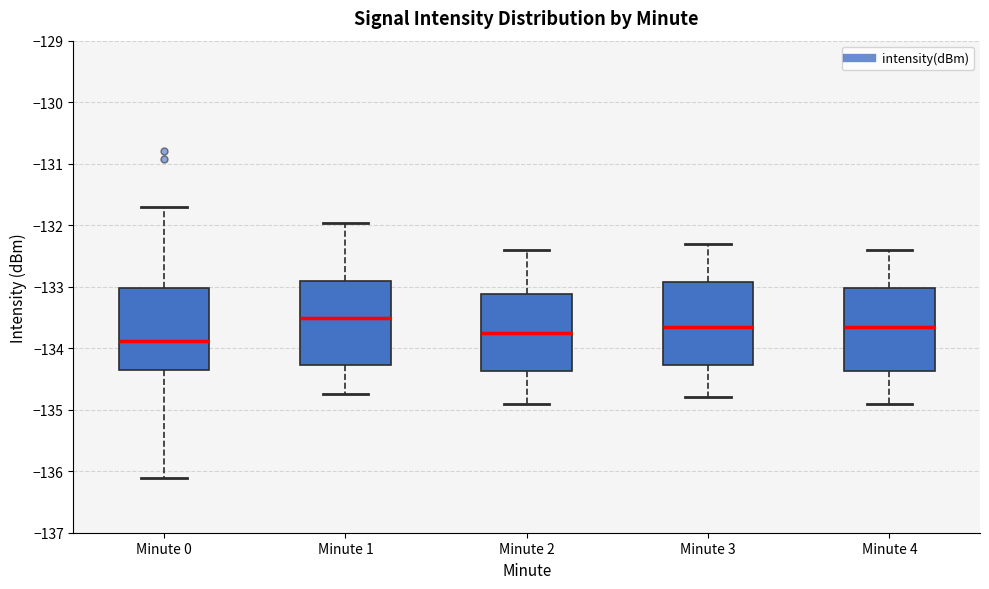

Where does the lower whisker of the box for Minute 3 end on the y-axis? The values are not printed on the chart, so give them approximately, as read against the axis.

-134.8